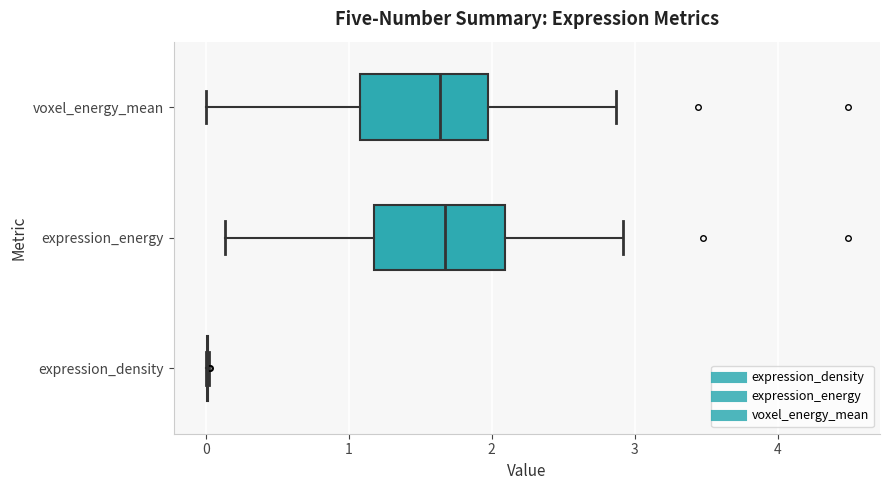

Where does the median line of the box for voxel_energy_mean sit on the x-axis? The values are not printed on the chart, so give them approximately, as read against the axis.

1.6